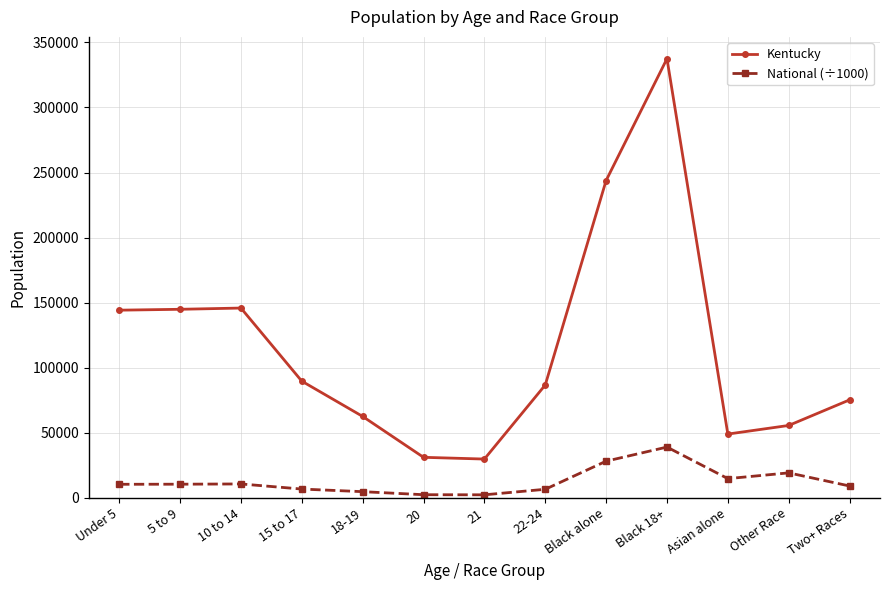

What is the sum of all Kentucky values?

1495466.0